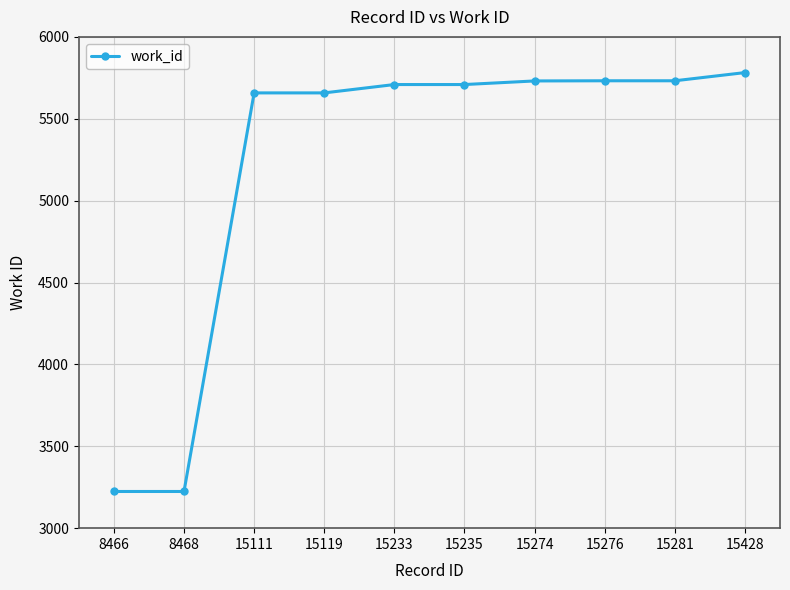

What is the difference between the maximum and minimum values?

2558